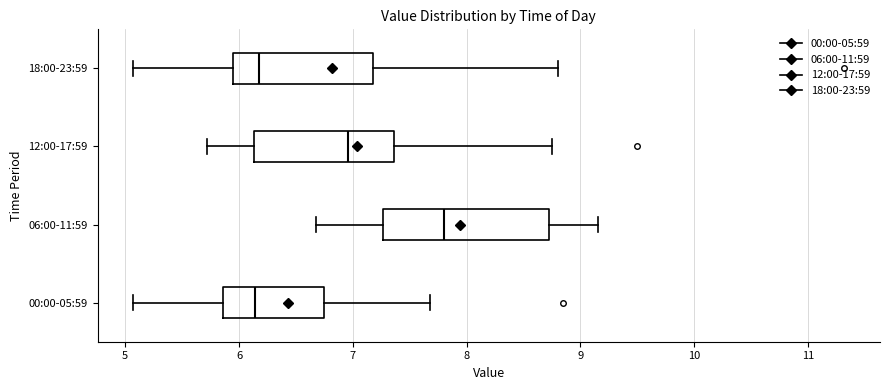

Reading bottom to top, read every box against the x-axis: the position of its median line, the range the box covers, and the ends of its whiskers. The values are not printed on the chart, so give them approximately, as read against the axis.

00:00-05:59: median 6.1, box 5.9 to 6.8, whiskers 5.1 to 7.7
06:00-11:59: median 7.8, box 7.3 to 8.7, whiskers 6.7 to 9.2
12:00-17:59: median 7.0, box 6.1 to 7.4, whiskers 5.7 to 8.8
18:00-23:59: median 6.2, box 5.9 to 7.2, whiskers 5.1 to 8.8